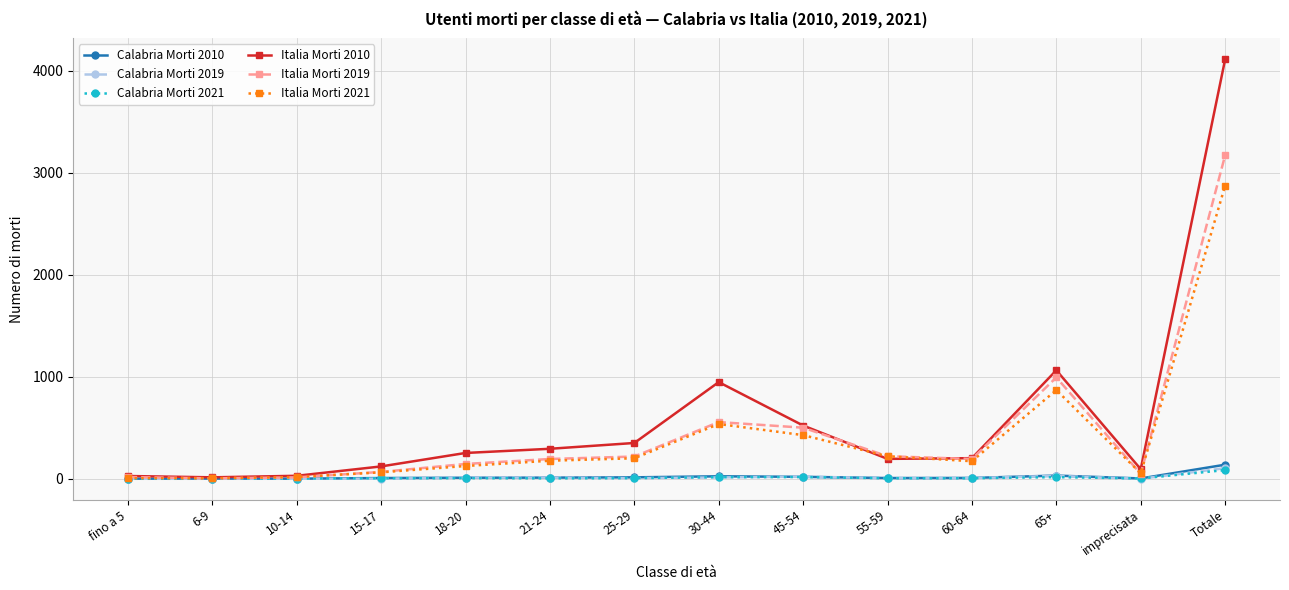

Where is Italia Morti 2021 nearest to the value 1440?

65+